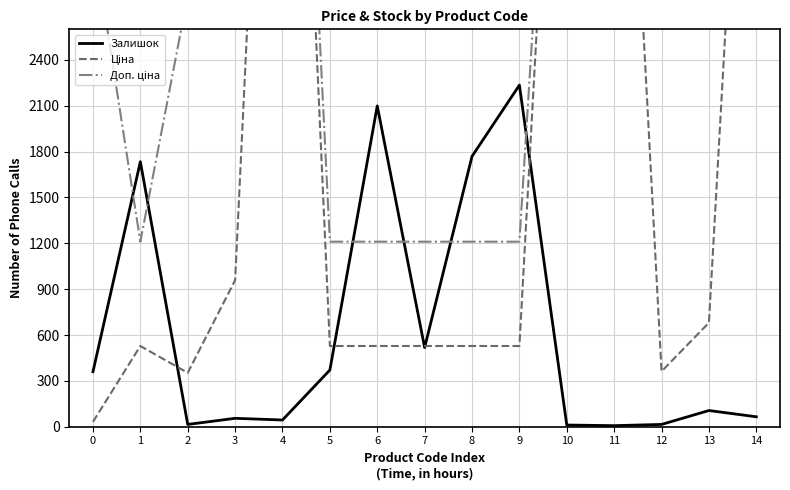

Does the chart display data point markers on the line(s)?

No